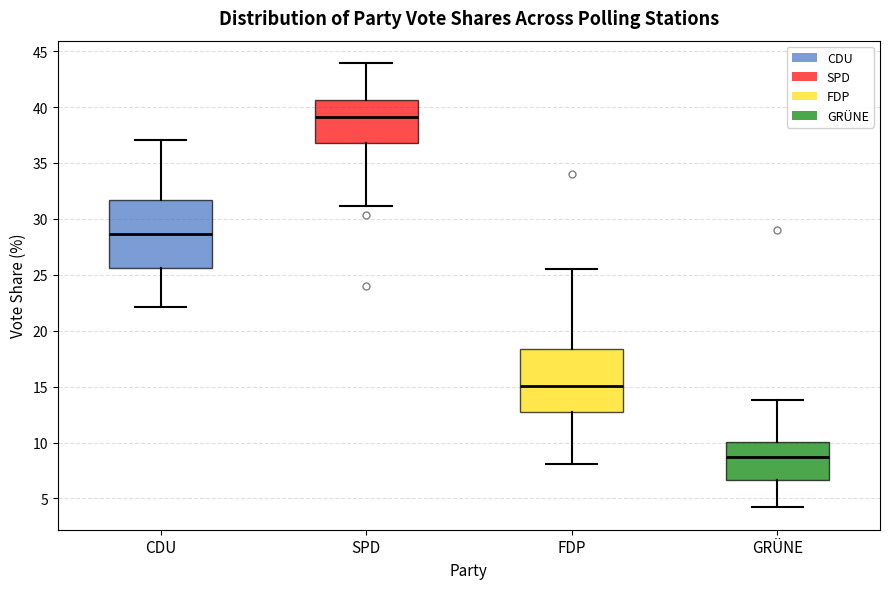

Reading left to right, transcribe this box plot: for each box, give where its median line is, the range the box spans, and where its two whiskers end, as read against the y-axis. The values are not printed on the chart, so give them approximately, as read against the axis.

CDU: median 28.5, box 25.5 to 31.5, whiskers 22.0 to 37.0
SPD: median 39.0, box 37.0 to 40.5, whiskers 31.0 to 44.0
FDP: median 15.0, box 13.0 to 18.5, whiskers 8.0 to 25.5
GRÜNE: median 8.5, box 6.5 to 10.0, whiskers 4.0 to 14.0